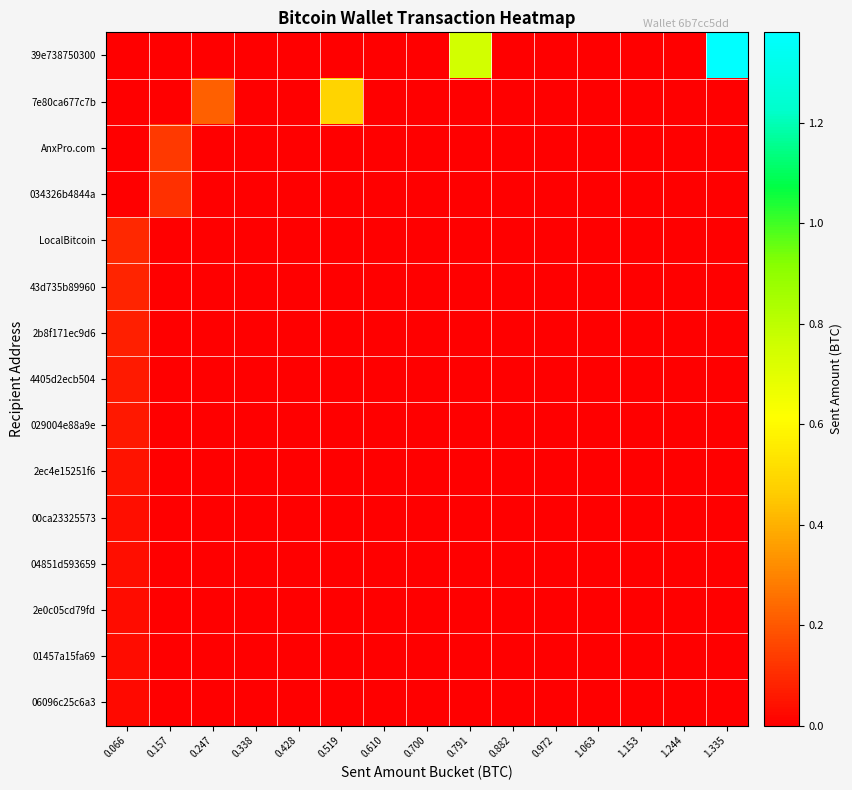

At which category is the sum across all series the highest?

1.335